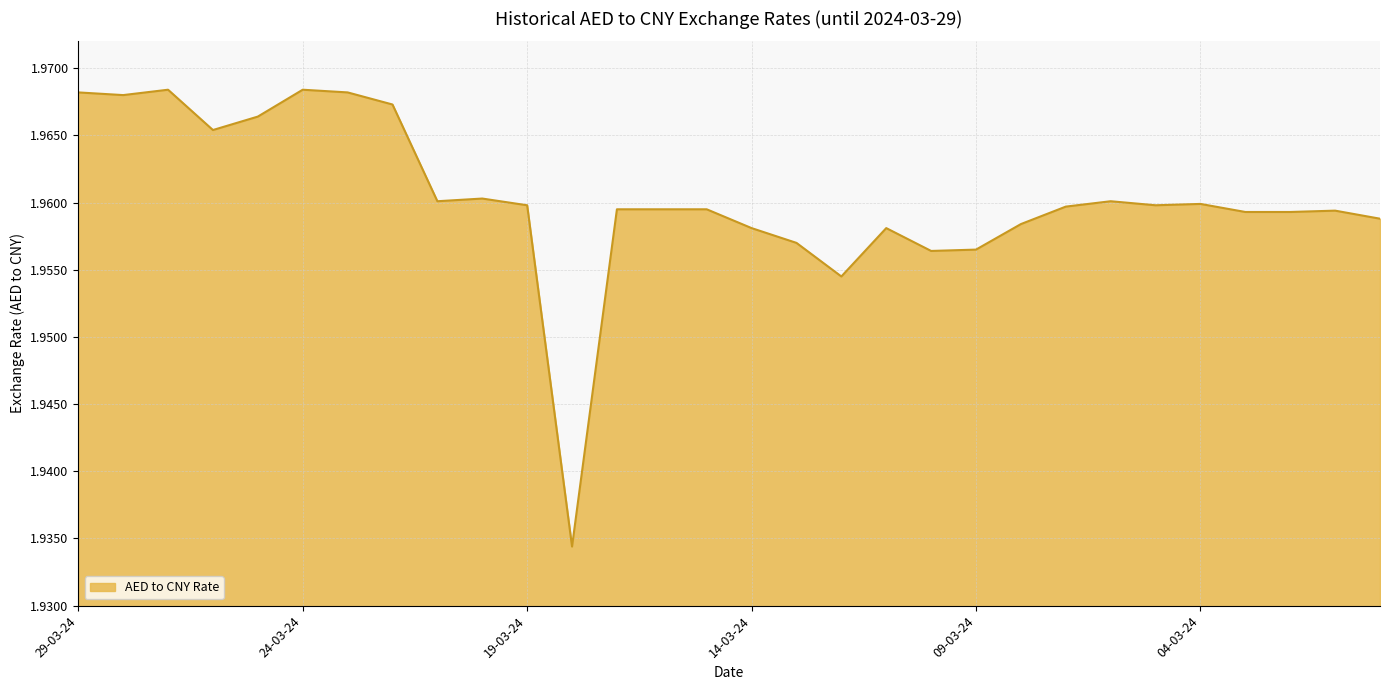

Reading left to right, extract all data points from this chart.

29-03-24=2.0	28-03-24=2.0	27-03-24=2.0	26-03-24=2.0	25-03-24=2.0	24-03-24=2.0	23-03-24=2.0	22-03-24=2.0	21-03-24=2.0	20-03-24=2.0	19-03-24=2.0	18-03-24=1.9	17-03-24=2.0	16-03-24=2.0	15-03-24=2.0	14-03-24=2.0	13-03-24=2.0	12-03-24=2.0	11-03-24=2.0	10-03-24=2.0	09-03-24=2.0	08-03-24=2.0	07-03-24=2.0	06-03-24=2.0	05-03-24=2.0	04-03-24=2.0	03-03-24=2.0	02-03-24=2.0	01-03-24=2.0	29-02-24=2.0